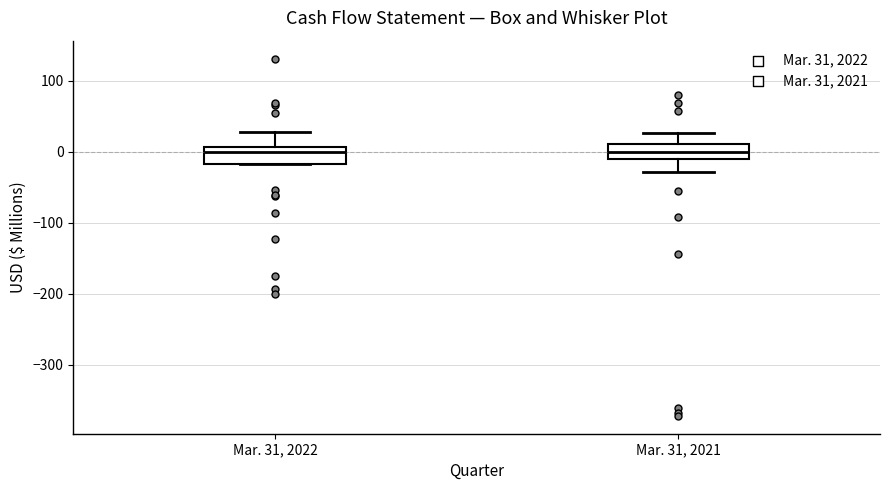

Reading left to right, read every box against the y-axis: the position of its median line, the range the box covers, and the ends of its whiskers. The values are not printed on the chart, so give them approximately, as read against the axis.

Mar. 31, 2022: median 0, box -20 to 10, whiskers -20 to 30
Mar. 31, 2021: median 0, box -10 to 10, whiskers -30 to 30